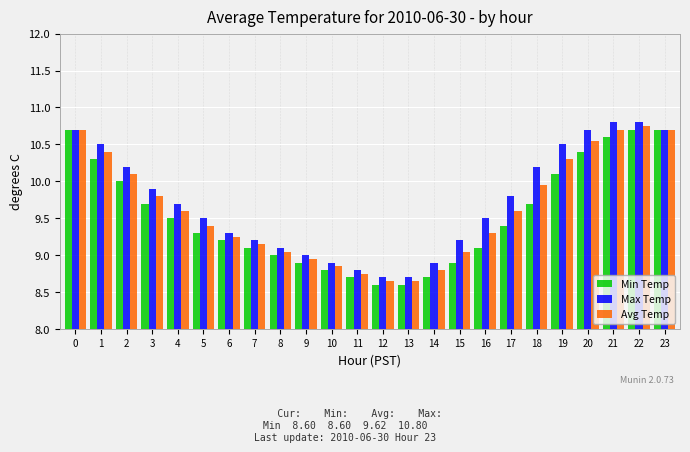

What are all the series names shown in the legend?

Min Temp, Max Temp, Avg Temp